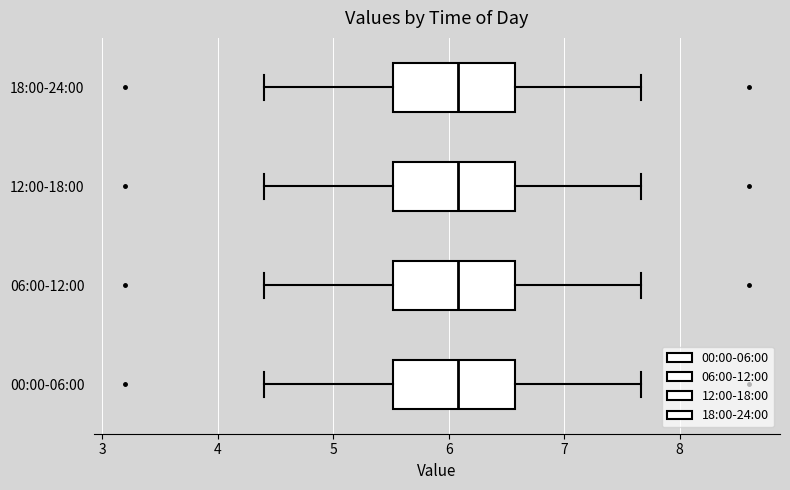

Reading bottom to top, read every box against the x-axis: the position of its median line, the range the box covers, and the ends of its whiskers. The values are not printed on the chart, so give them approximately, as read against the axis.

00:00-06:00: median 6.1, box 5.5 to 6.6, whiskers 4.4 to 7.7
06:00-12:00: median 6.1, box 5.5 to 6.6, whiskers 4.4 to 7.7
12:00-18:00: median 6.1, box 5.5 to 6.6, whiskers 4.4 to 7.7
18:00-24:00: median 6.1, box 5.5 to 6.6, whiskers 4.4 to 7.7